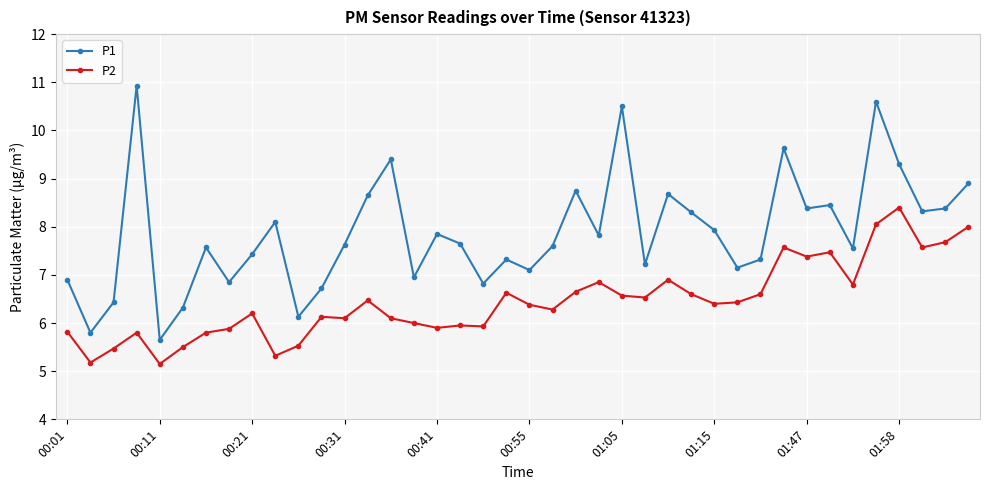

Which series has the widest spread of values?

P1